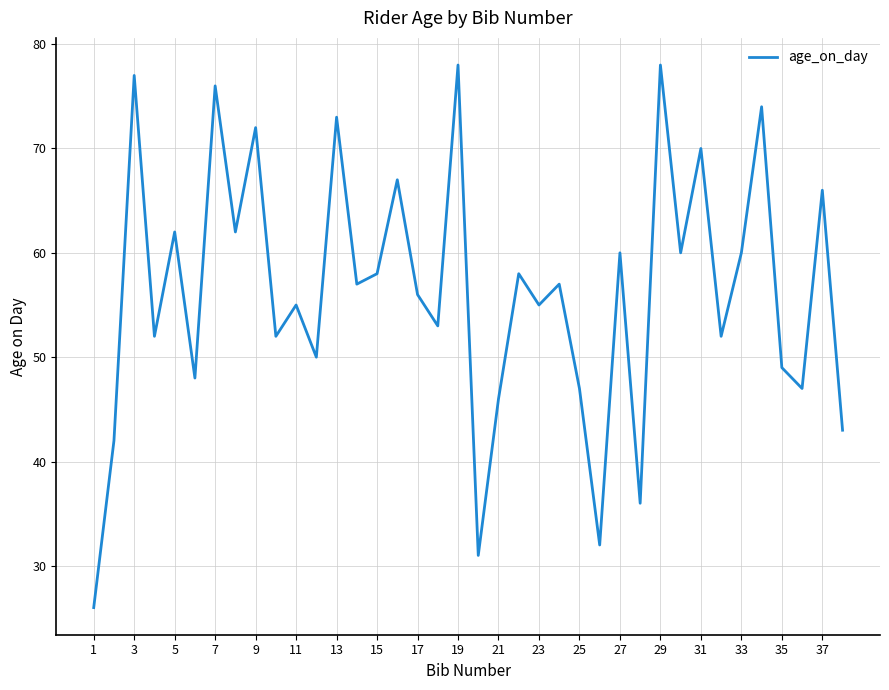

How many series are shown in this chart?

1